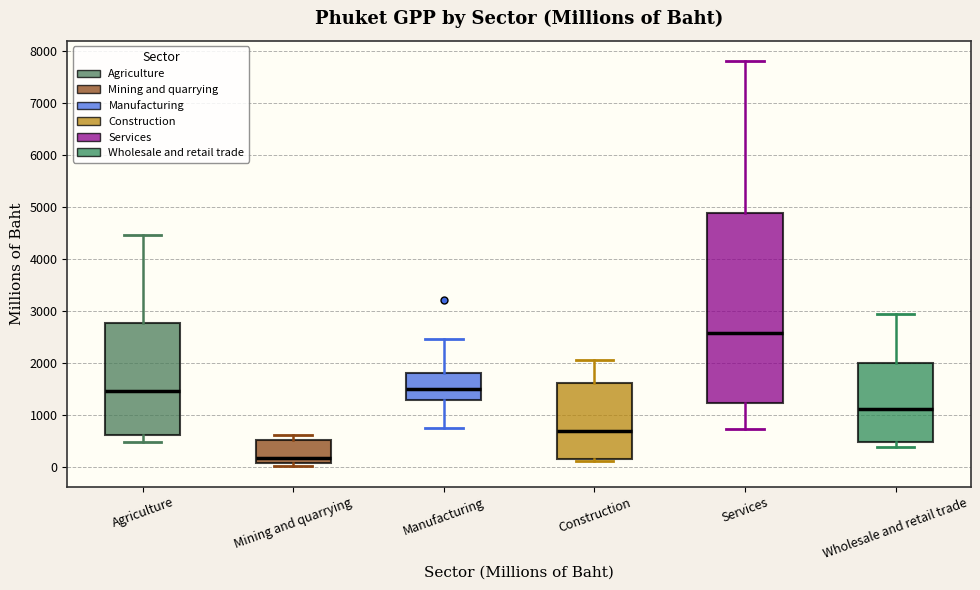

Reading left to right, read every box against the y-axis: the position of its median line, the range the box covers, and the ends of its whiskers. The values are not printed on the chart, so give them approximately, as read against the axis.

Agriculture: median 1500, box 600 to 2800, whiskers 500 to 4500
Mining and quarrying: median 200, box 100 to 500, whiskers 0 to 600
Manufacturing: median 1500, box 1300 to 1800, whiskers 700 to 2500
Construction: median 700, box 200 to 1600, whiskers 100 to 2000
Services: median 2600, box 1200 to 4900, whiskers 700 to 7800
Wholesale and retail trade: median 1100, box 500 to 2000, whiskers 400 to 2900